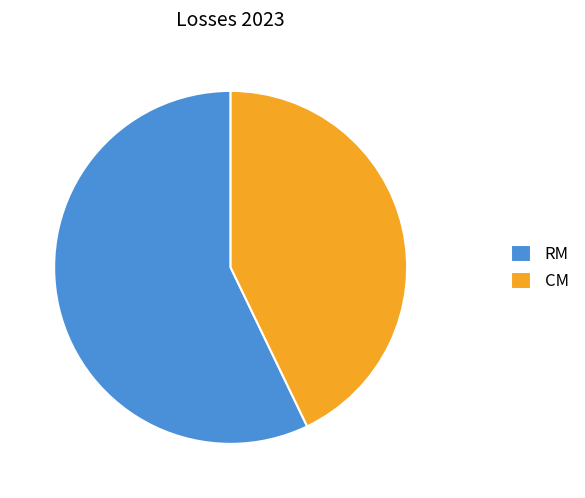

How many segments does this pie chart have?

2